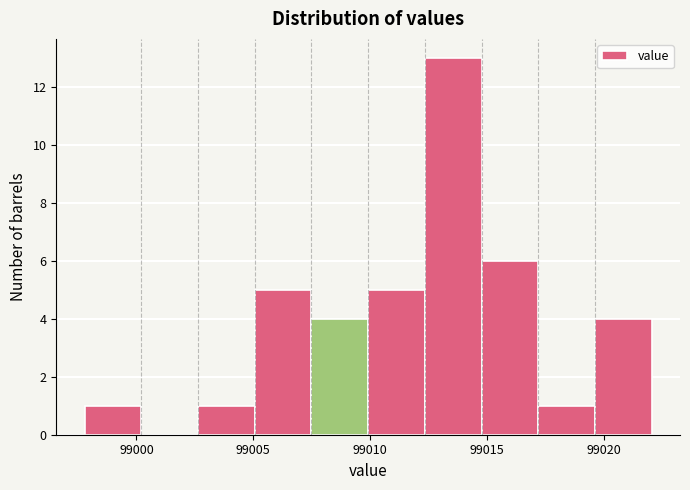

Reading left to right, list every bar in this chart as the range it spans on the x-axis followed by its height. Neither the bar edges nor the heights are printed on the chart, so give them approximately, as read against the axes.

98998.0 to 99000.0: 1
99000.0 to 99002.5: 0
99002.5 to 99005.0: 1
99005.0 to 99007.5: 5
99007.5 to 99010.0: 4
99010.0 to 99012.5: 5
99012.5 to 99015.0: 13
99015.0 to 99017.0: 6
99017.0 to 99019.5: 1
99019.5 to 99022.0: 4